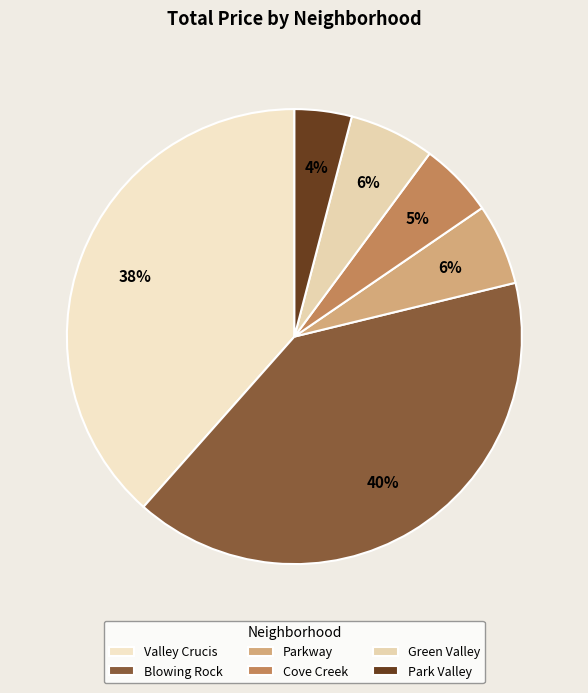

Approximately how many times larger is the value at Blowing Rock compared to Cove Creek?

7.6